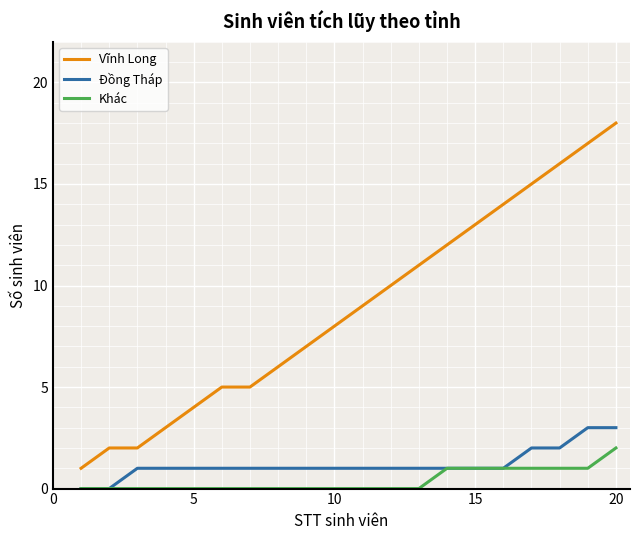

Rank the series by their maximum value, from highest to lowest.

Vĩnh Long, Đồng Tháp, Khác